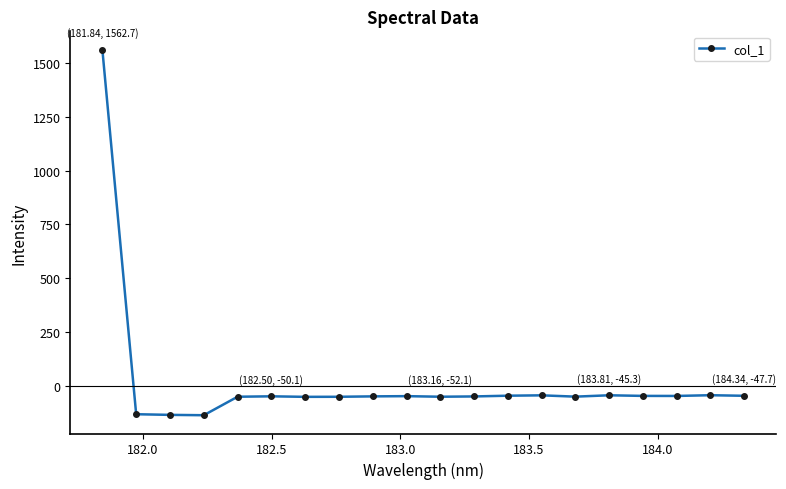

What is the smallest value displayed?

-138.1